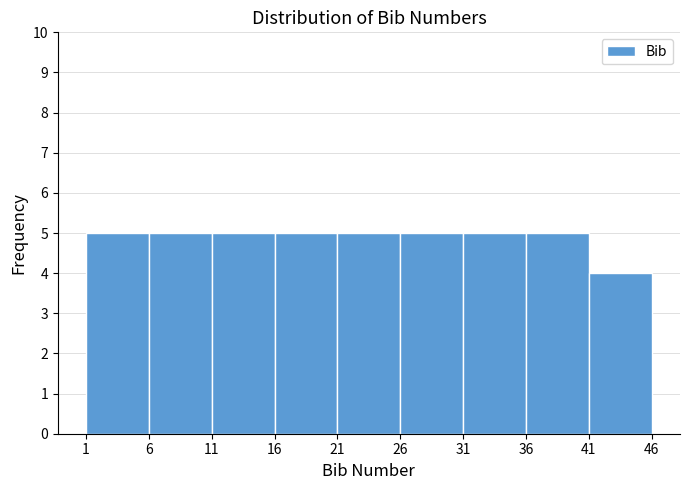

Reading left to right, transcribe this chart: for each bar, give the range it covers on the x-axis and its height. The values are not printed on the chart, so give them approximately, as read against the axis.

1 to 6: 5
6 to 11: 5
11 to 16: 5
16 to 21: 5
21 to 26: 5
26 to 31: 5
31 to 36: 5
36 to 41: 5
41 to 46: 4